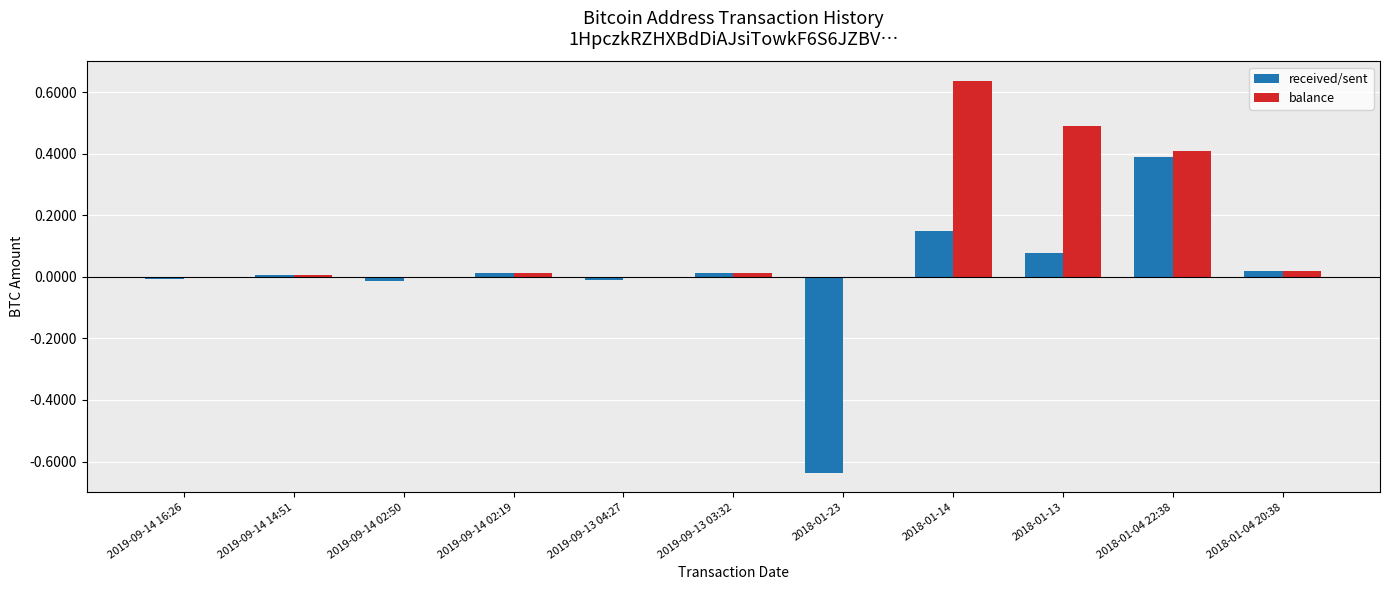

Are the bars grouped side by side (vs. stacked)?

Yes